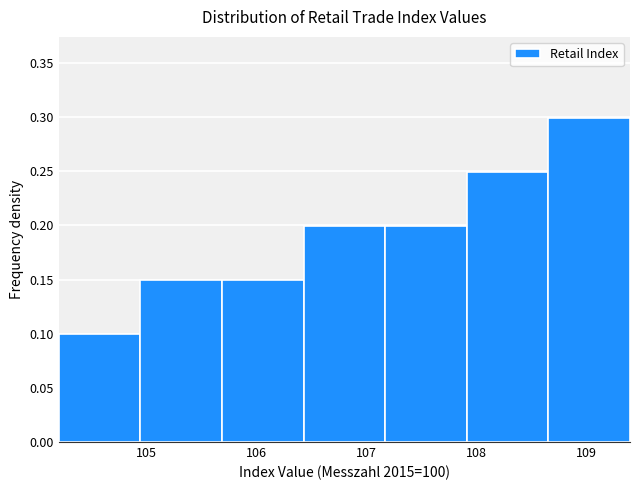

Reading left to right, list every bar in this chart as the range it spans on the x-axis followed by its height. Neither the bar edges nor the heights are printed on the chart, so give them approximately, as read against the axes.

104.2 to 104.9: 0.10
104.9 to 105.7: 0.15
105.7 to 106.4: 0.15
106.4 to 107.2: 0.20
107.2 to 107.9: 0.20
107.9 to 108.7: 0.25
108.7 to 109.4: 0.30